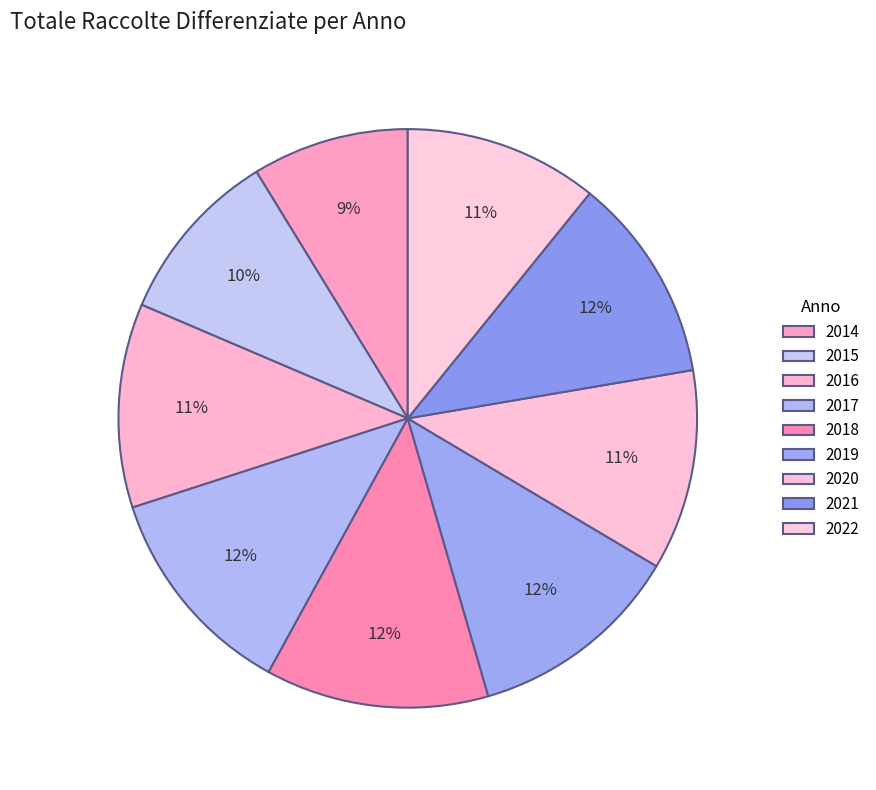

To the nearest percent, what is the combined percentage of 2021 and 2018?

24%